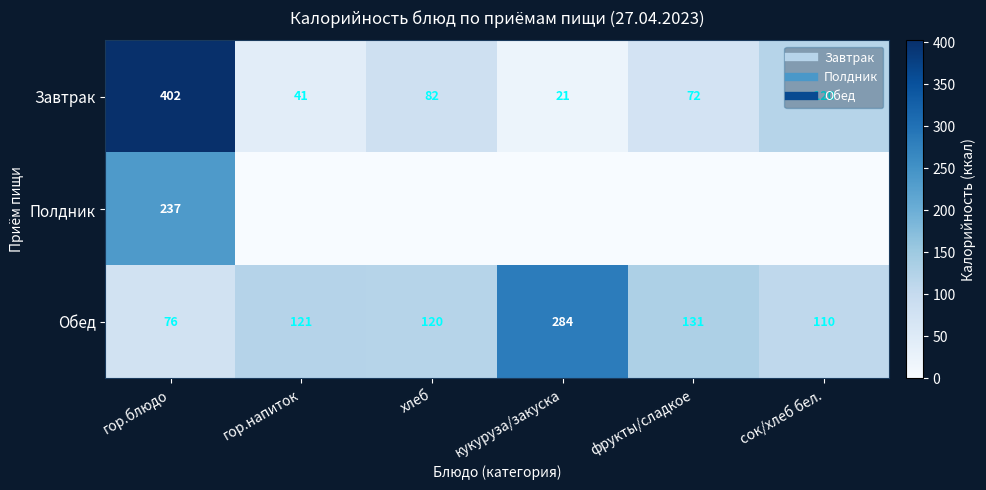

Between кукуруза/закуска and хлеб, which is larger?

хлеб